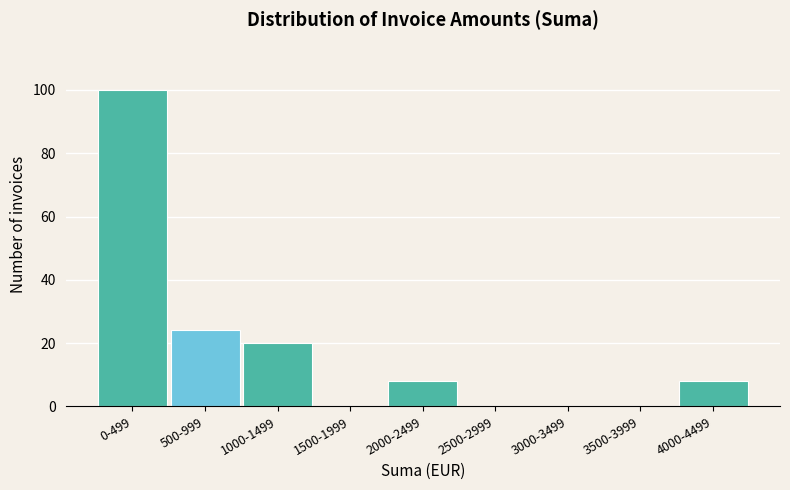

Reading left to right, transcribe all the data shown in this chart.

0-499=100	500-999=24	1000-1499=20	1500-1999=0	2000-2499=8	2500-2999=0	3000-3499=0	3500-3999=0	4000-4499=8